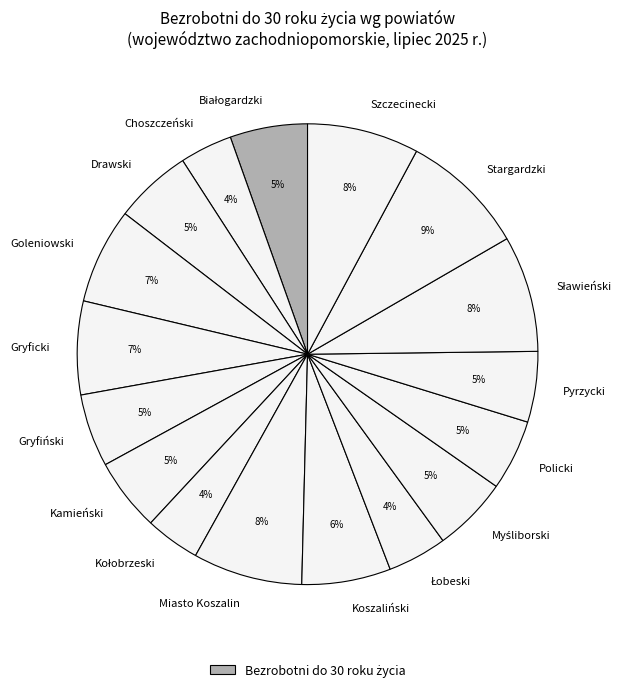

To the nearest percent, what percentage of the pie is Choszczeński?

4%